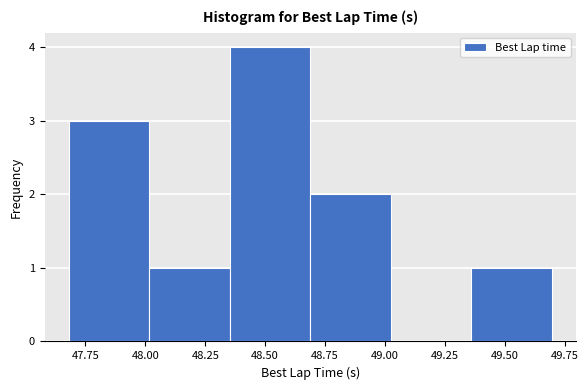

Reading left to right, list every bar in this chart as the range it spans on the x-axis followed by its height. Neither the bar edges nor the heights are printed on the chart, so give them approximately, as read against the axes.

47.70 to 48.00: 3
48.00 to 48.35: 1
48.35 to 48.70: 4
48.70 to 49.00: 2
49.00 to 49.35: 0
49.35 to 49.70: 1